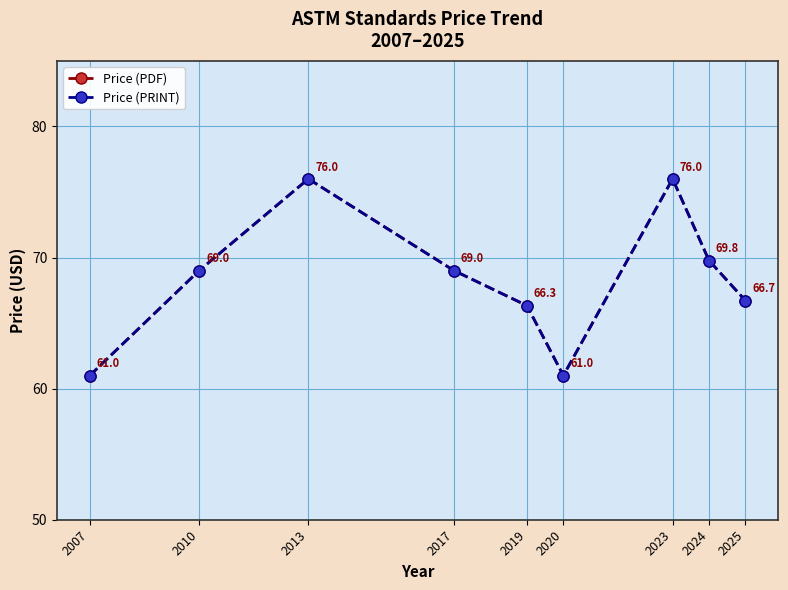

Between 2010 and 2019, which is larger?

2010